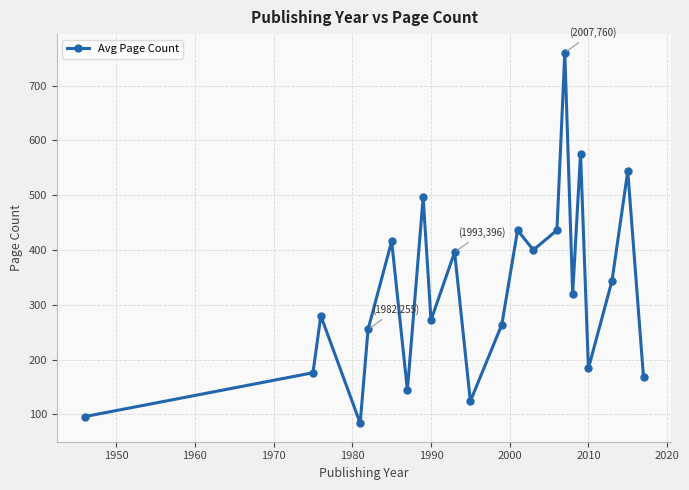

What is the difference between the second highest and second lowest values?

480